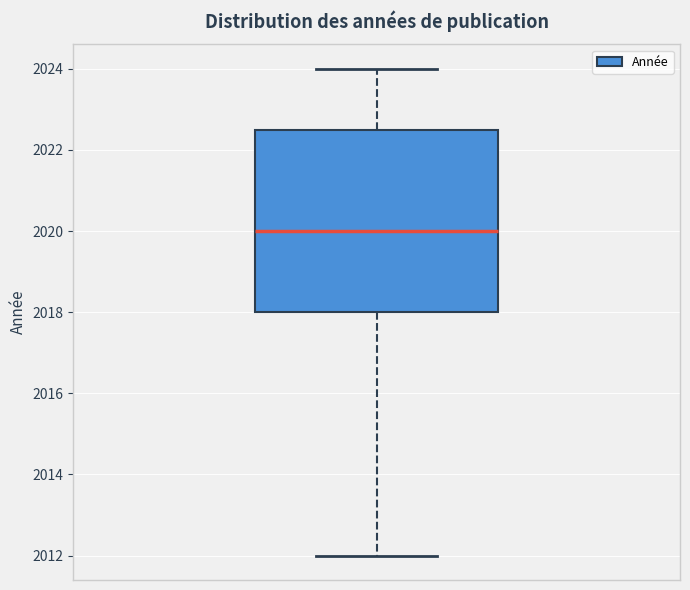

Where is the lower edge of the box on the y-axis? The values are not printed on the chart, so give them approximately, as read against the axis.

2018.0